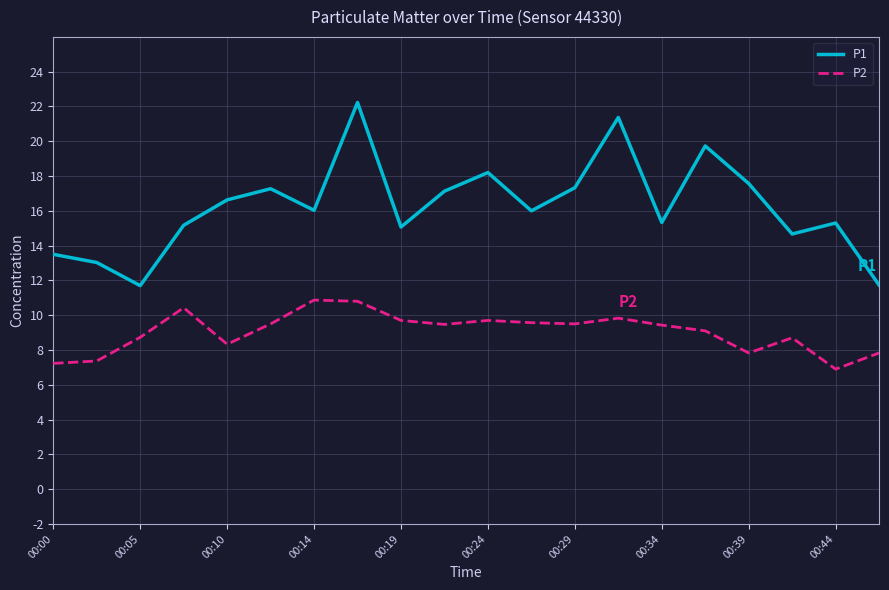

What is the smallest value displayed?

6.9